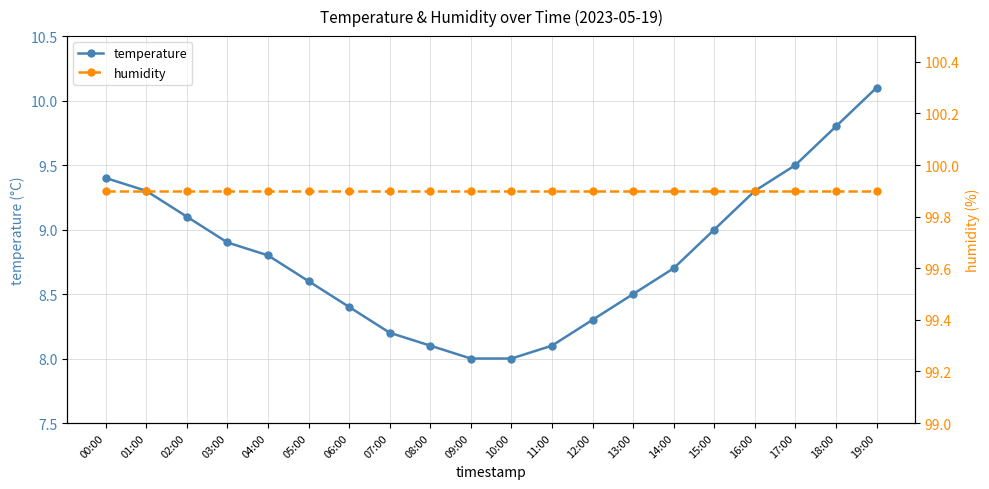

What is the total value across all series at 02:00?

109.0